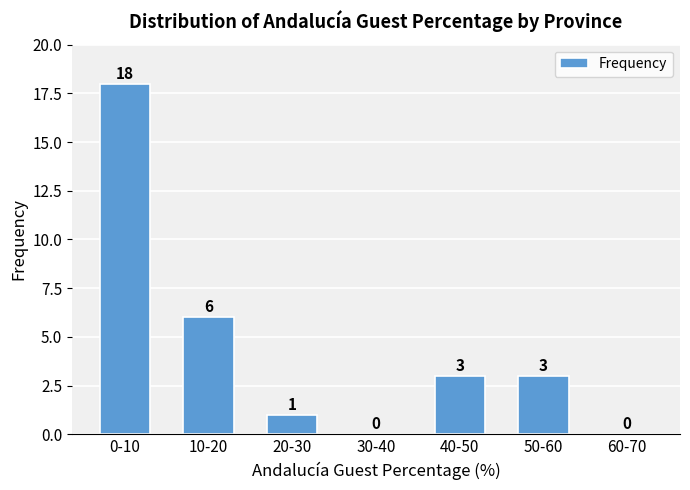

Reading left to right, what are all the values shown in this chart?

0-10=18	10-20=6	20-30=1	30-40=0	40-50=3	50-60=3	60-70=0